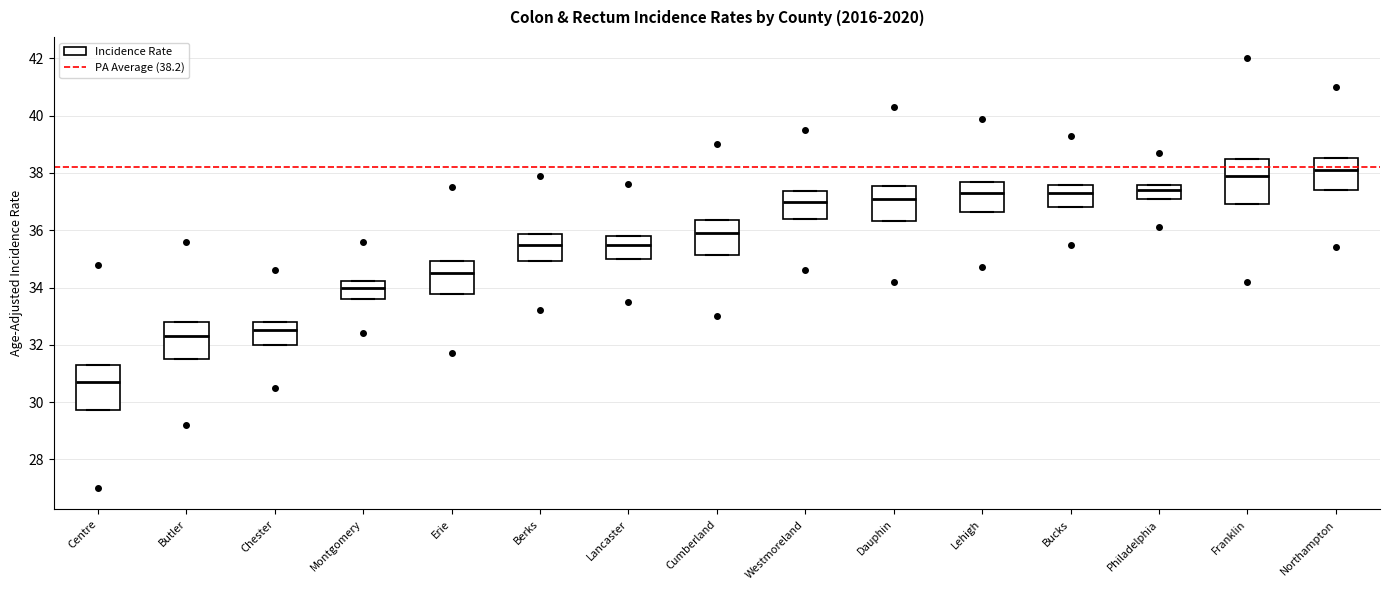

Where does the median line of the box for Chester sit on the y-axis? The values are not printed on the chart, so give them approximately, as read against the axis.

32.6